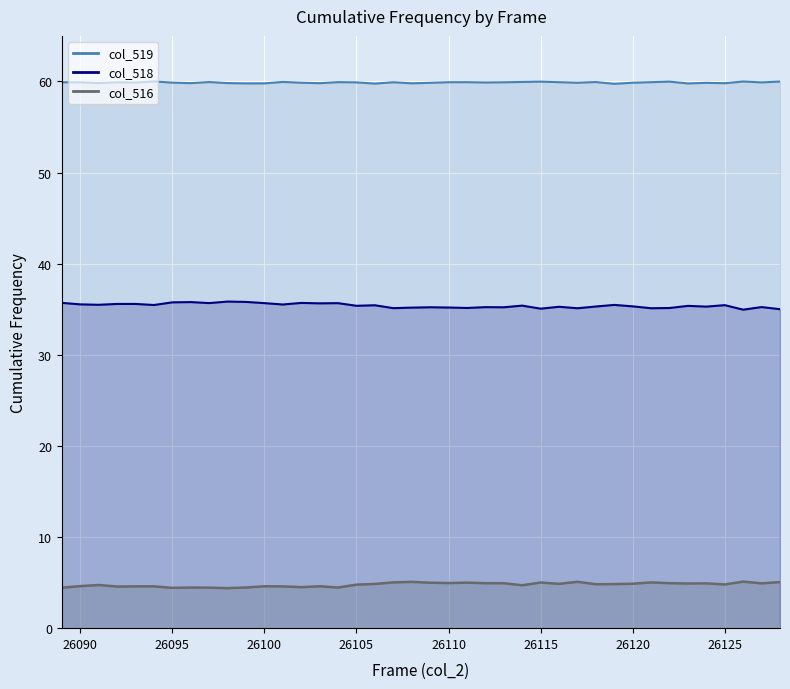

The col_518 series shows 35.7 at 26097. True or false?

True